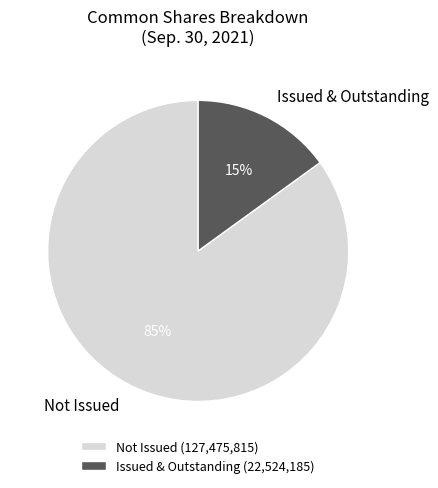

Do Not Issued and Issued & Outstanding together represent more than half of the pie?

Yes